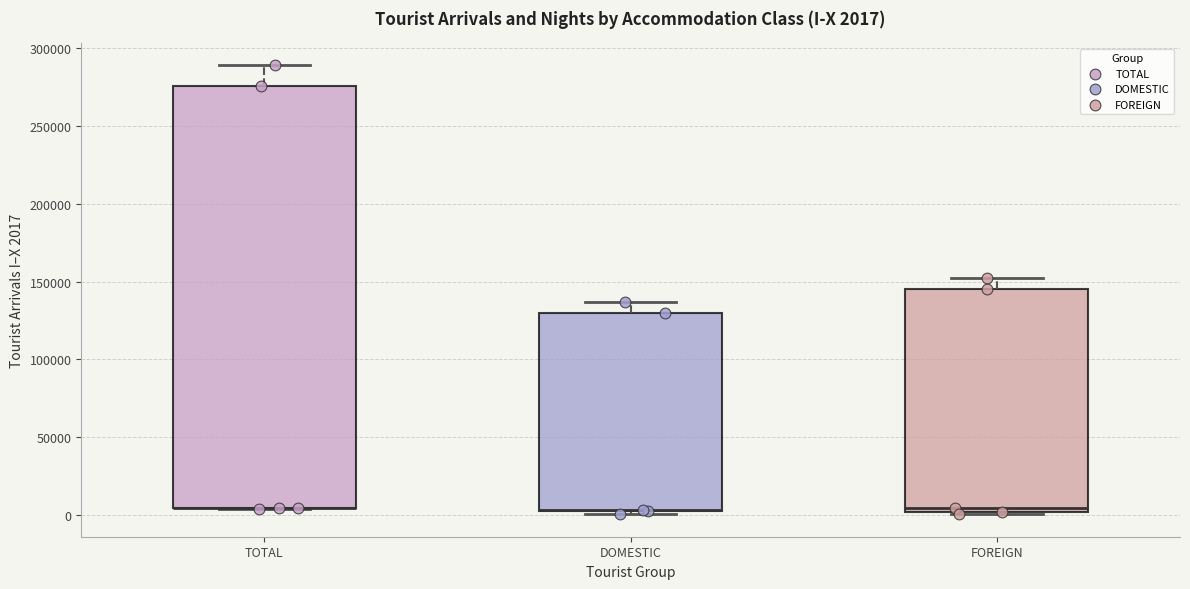

Which box is the tallest, from its lower edge to its upper edge?

TOTAL